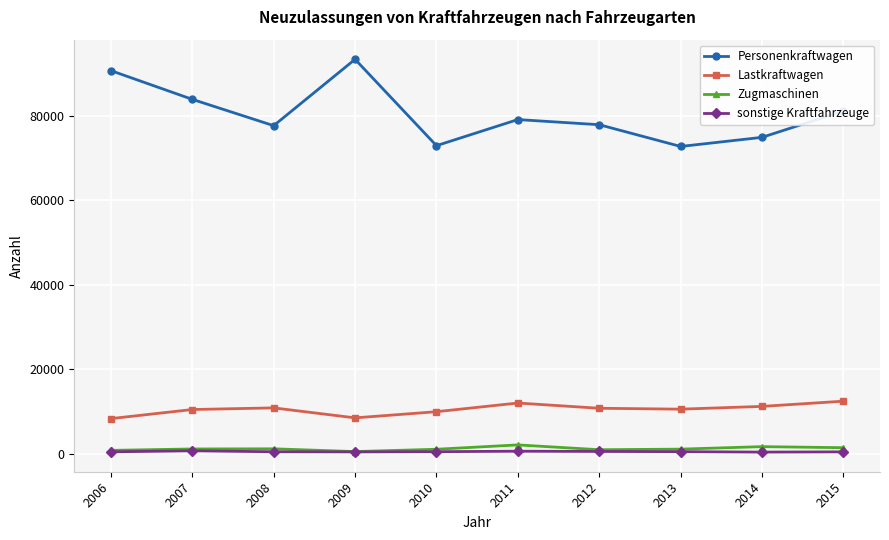

Which series has the largest range (max minus min)?

Personenkraftwagen